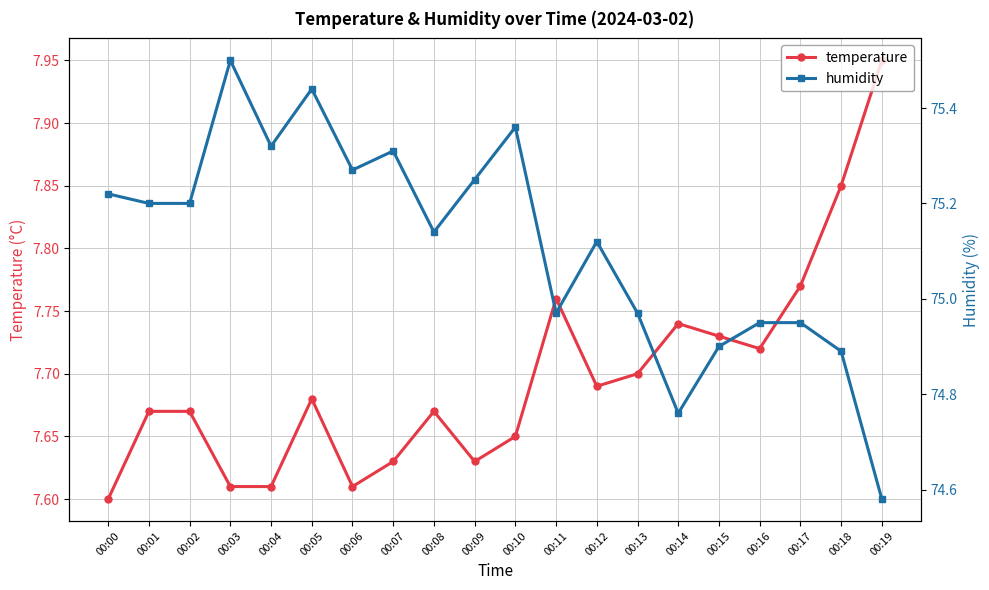

Rank the series by their maximum value, from lowest to highest.

temperature, humidity